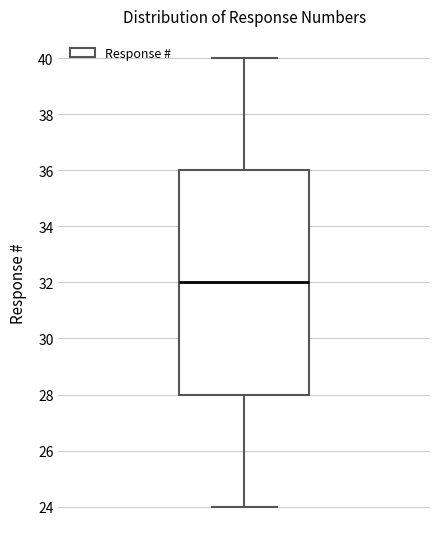

Where is the upper edge of the box on the y-axis? The values are not printed on the chart, so give them approximately, as read against the axis.

36